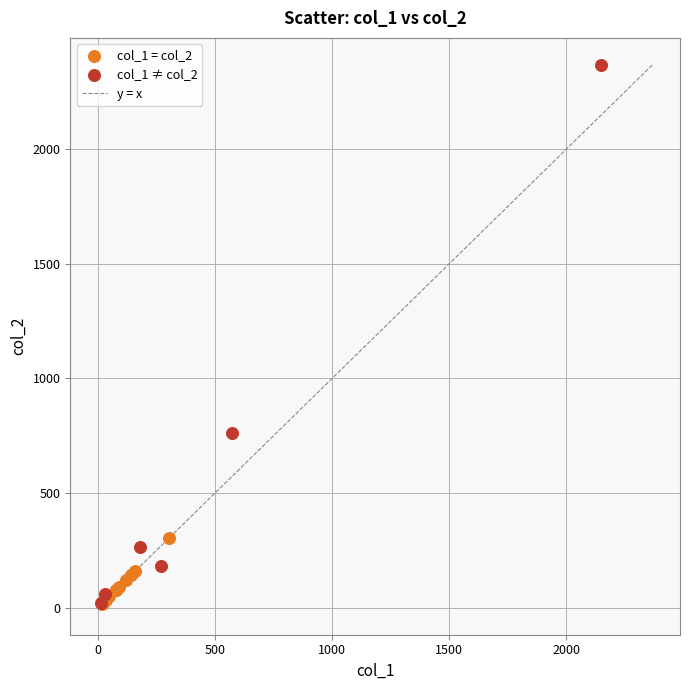

Which series has the largest Y range (max minus min)?

col_1 ≠ col_2